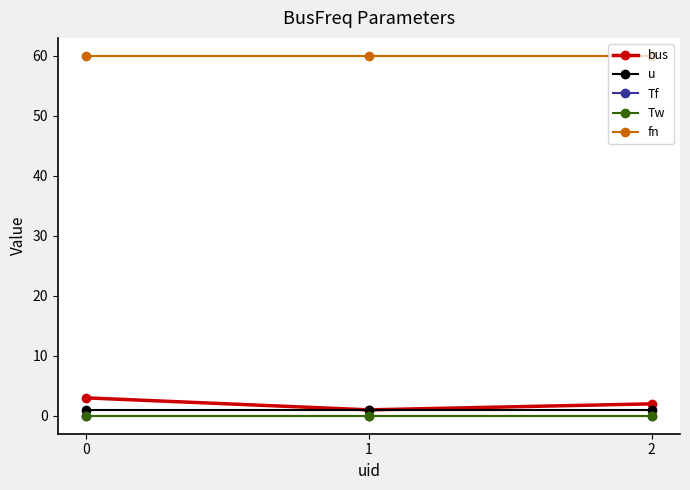

The bus series shows 2.0 at 2. True or false?

True